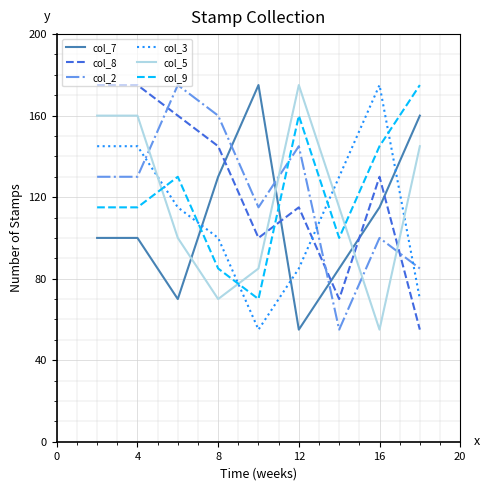

What is the difference between the maximum and minimum values in the col_8 series?

120